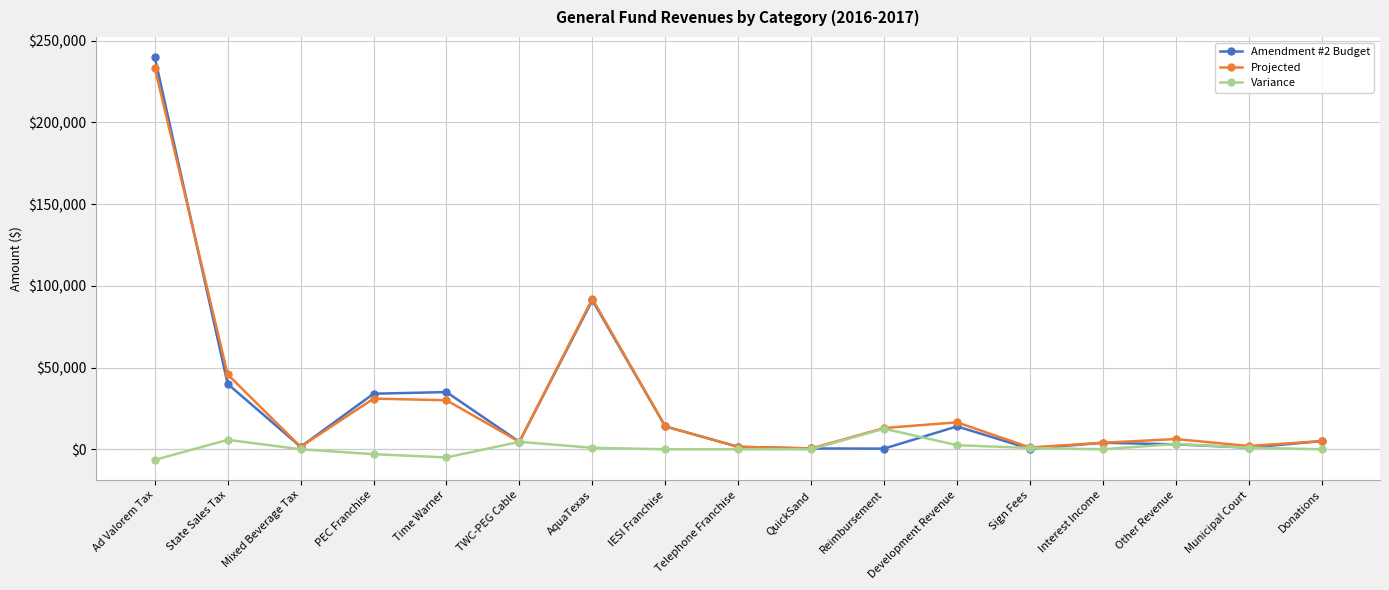

What is the difference between the maximum and minimum values in the Projected series?

233000